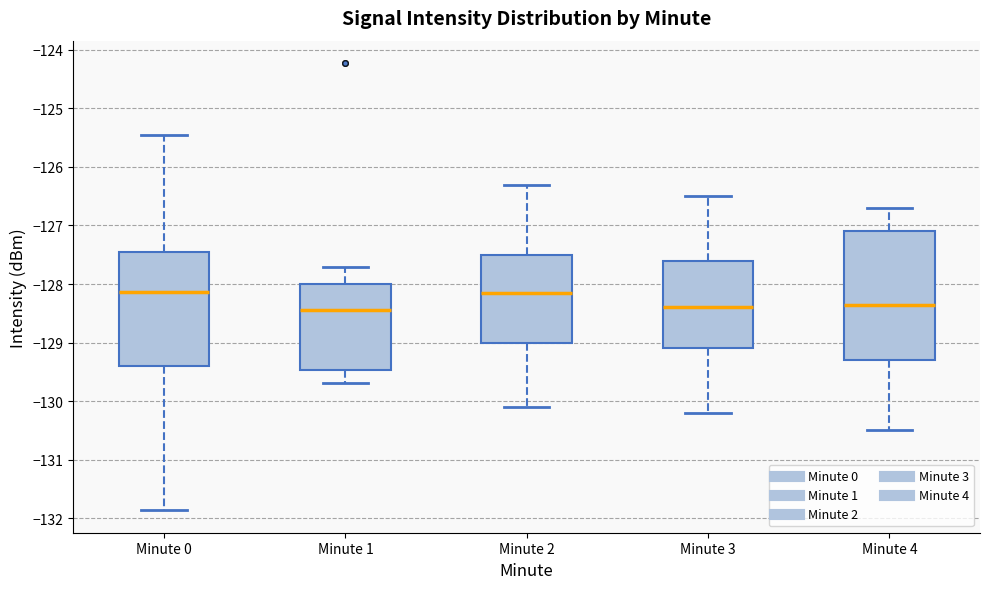

Where is the upper edge of the box for Minute 2 on the y-axis? The values are not printed on the chart, so give them approximately, as read against the axis.

-127.5